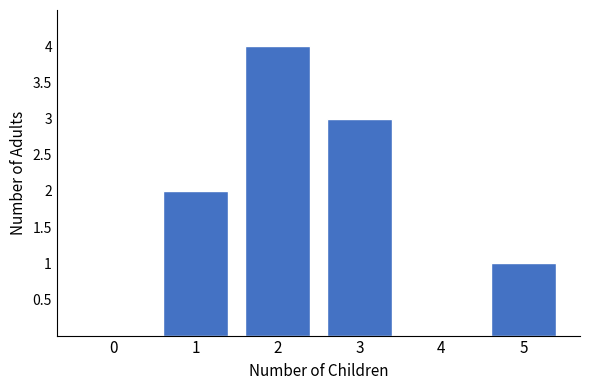

Reading right to left, extract all data points from this chart.

5=1	4=0	3=3	2=4	1=2	0=0